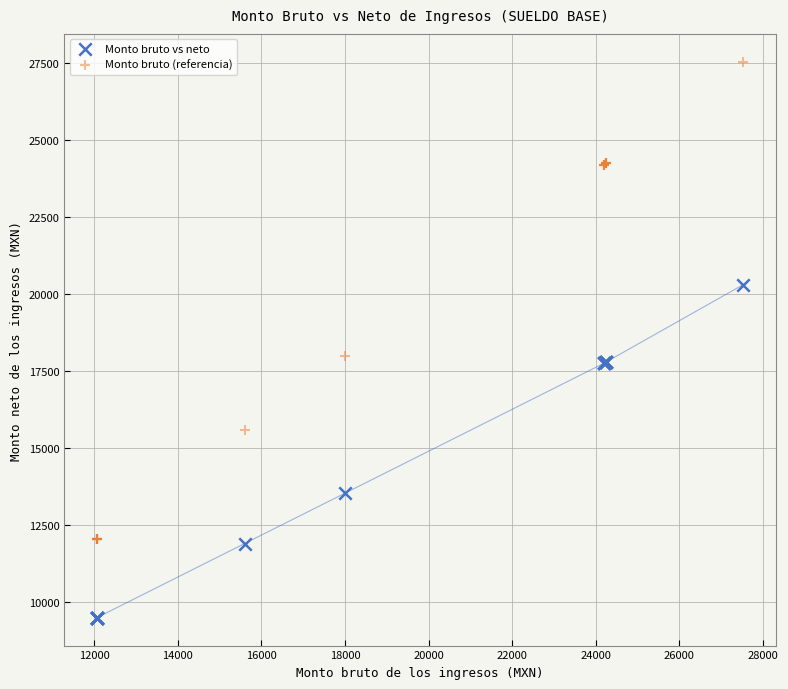

Which series contains the highest Y value?

Monto bruto (referencia)